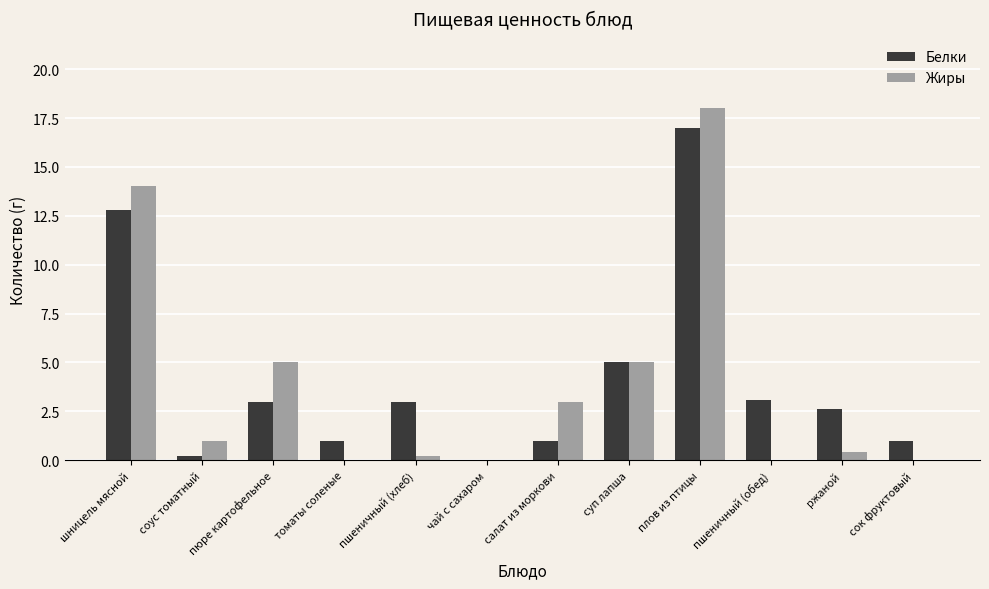

What is the approximate value of Белки at плов из птицы?

17.0